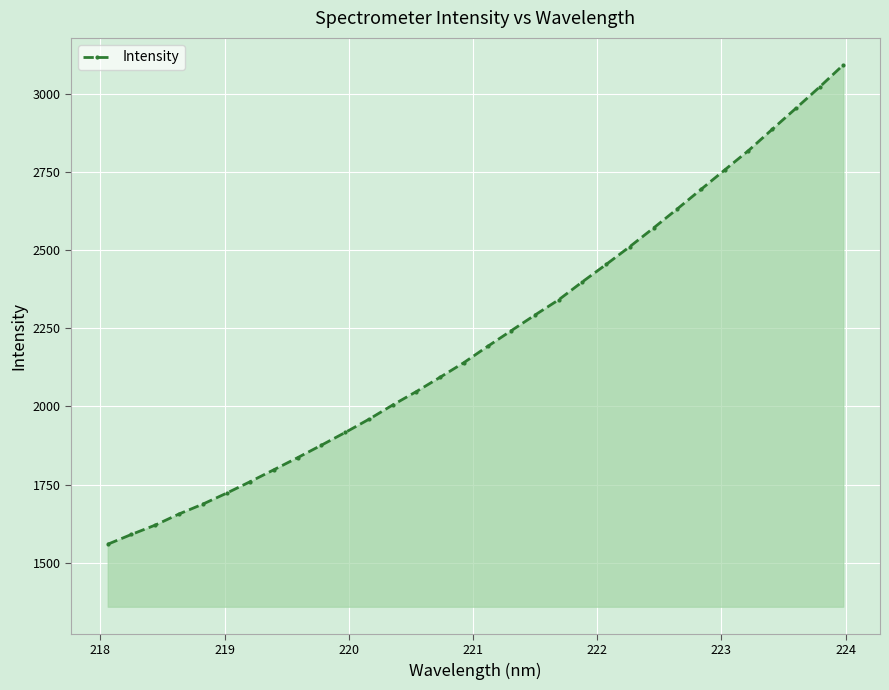

What is the minimum value shown in the chart?

1559.0